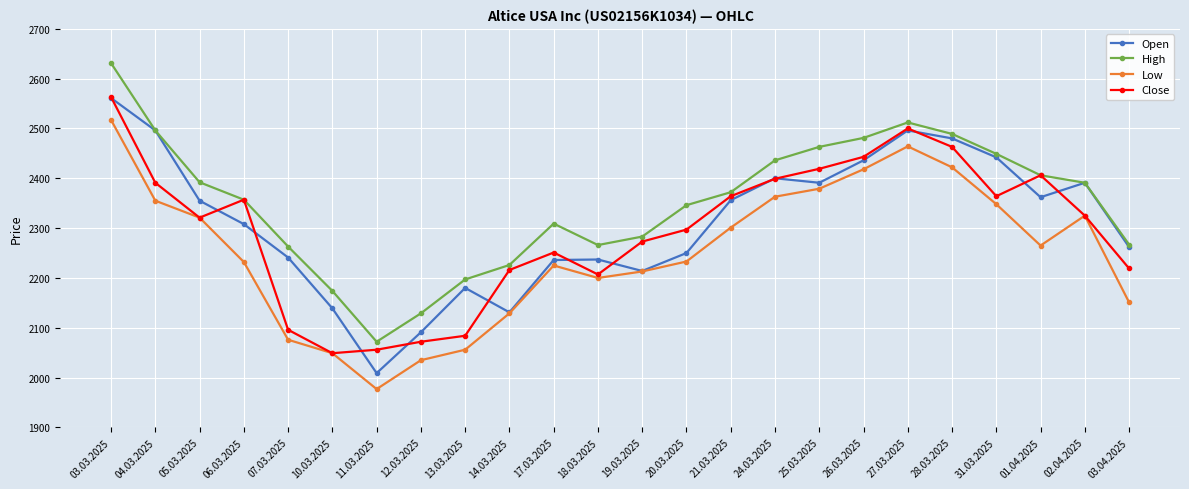

How many interior local peaks does the Close series have?

4